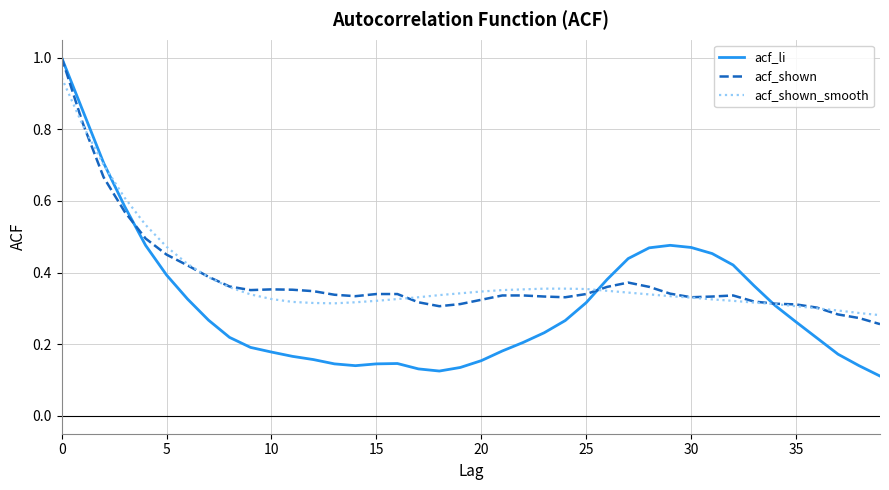

What is the greatest value displayed?

1.0